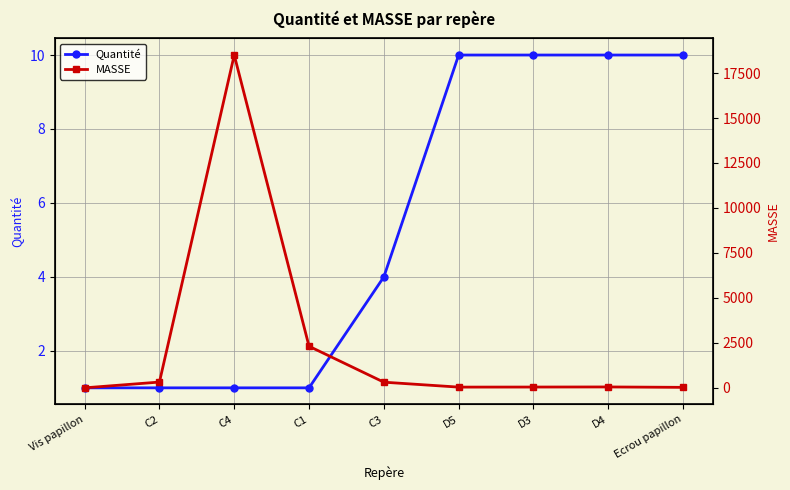

True or false: MASSE and Quantité cross at least once.

True